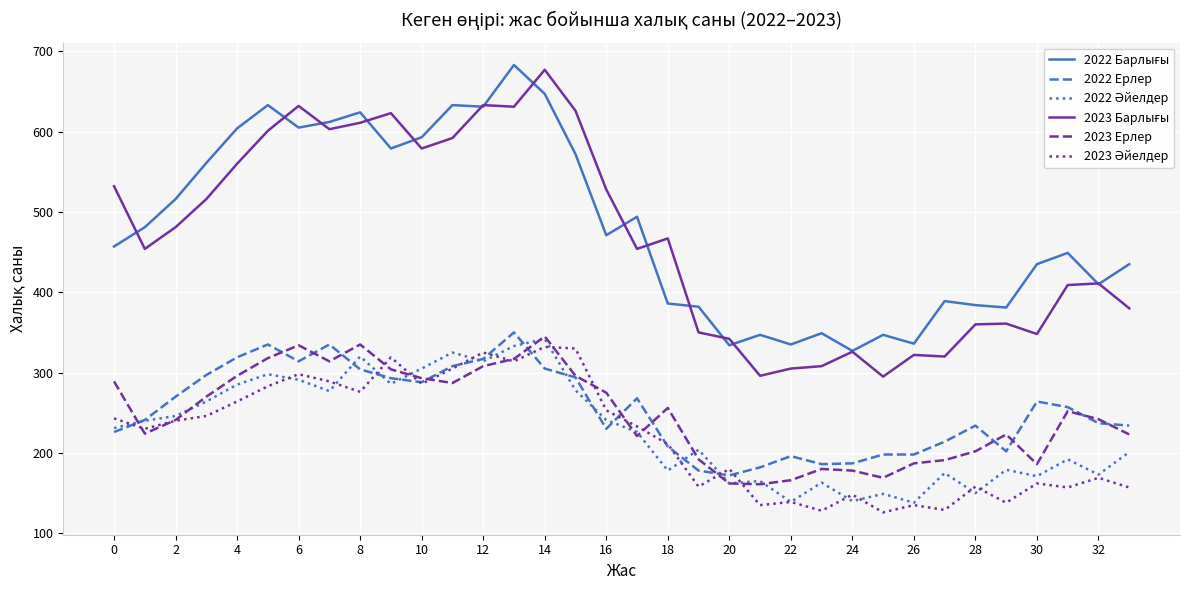

What is the lowest value of the 2023 Ерлер series?

161